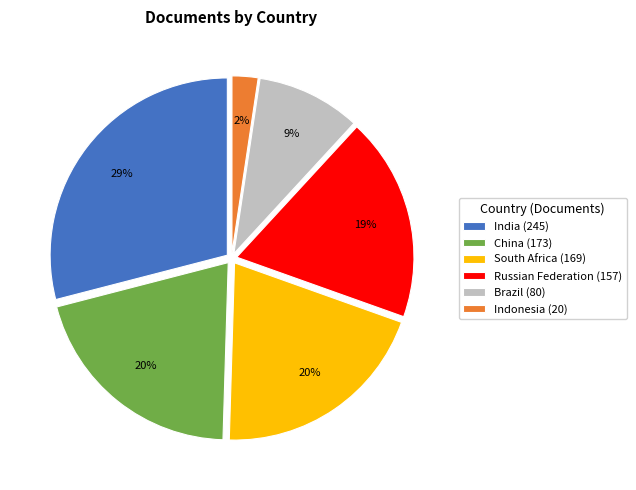

Between China and Brazil, which is larger?

China